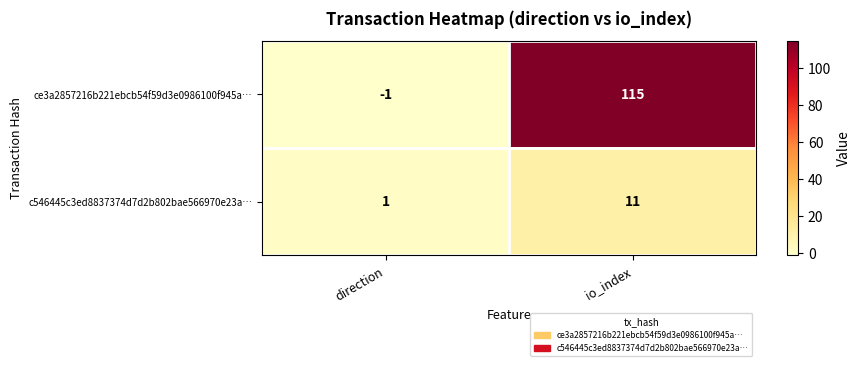

At which label does c546445c3ed8837374d7d2b802bae566970e23a… reach its minimum?

direction